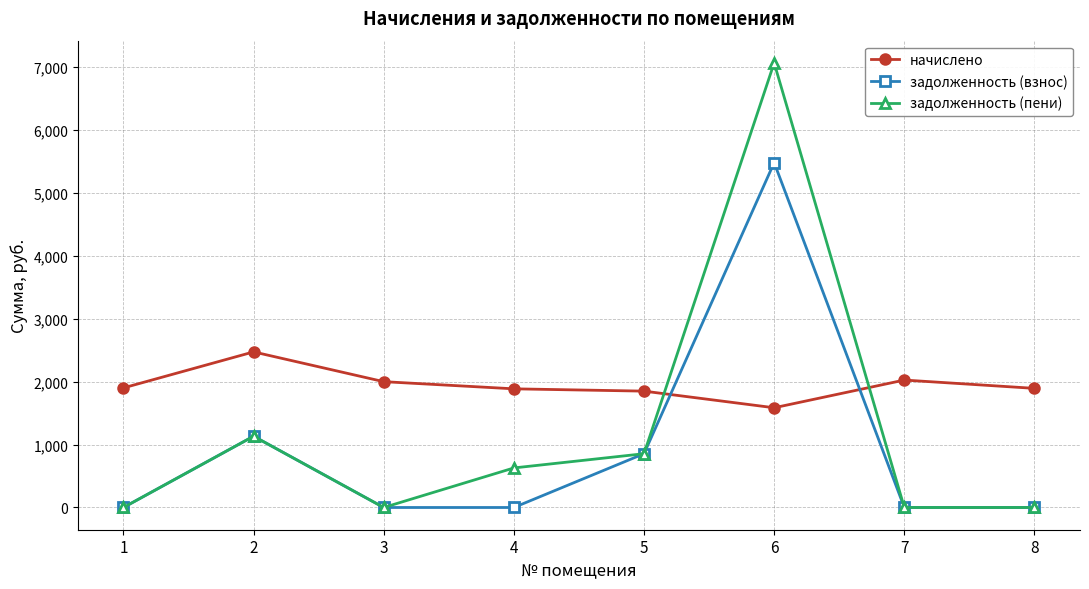

At which label does задолженность (пени) first exceed 628?

2